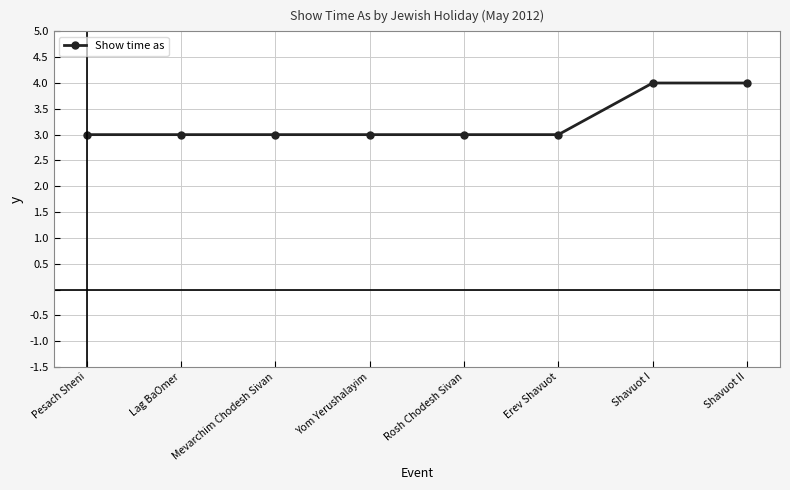

What is the change in value from Mevarchim Chodesh Sivan to Shavuot I?

+1